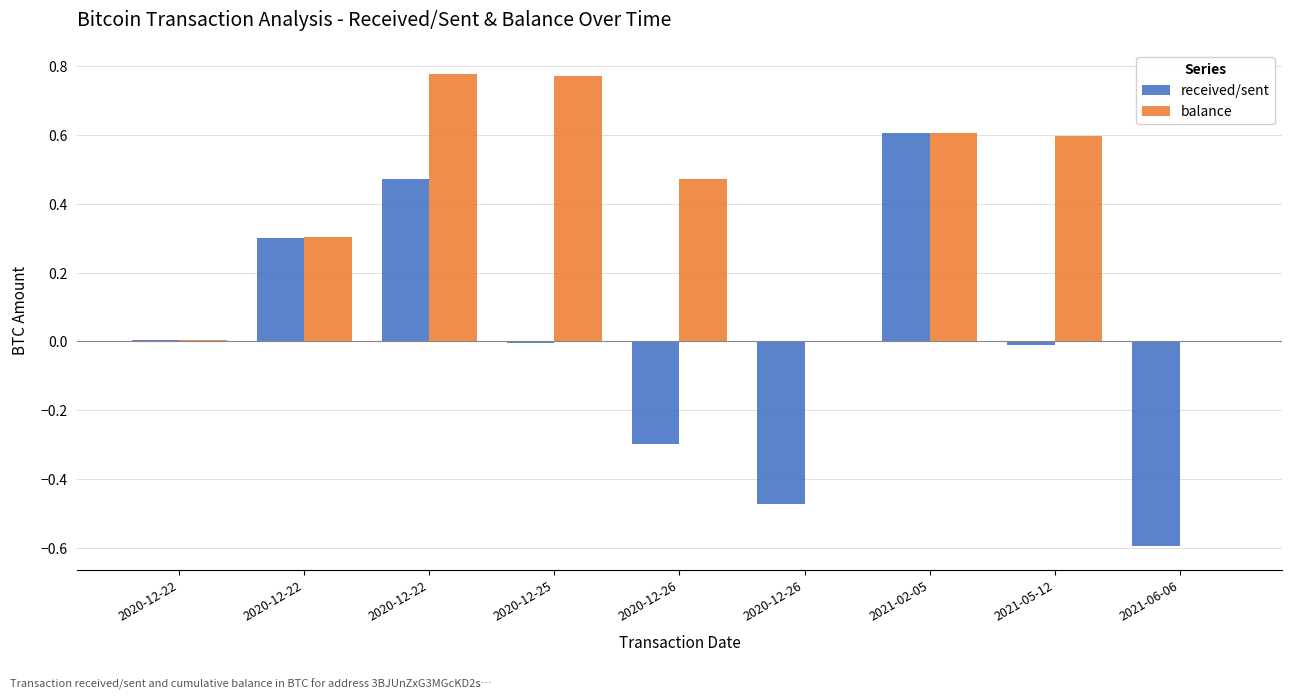

At 2020-12-22, list the series in order from largest to smallest.

received/sent, balance